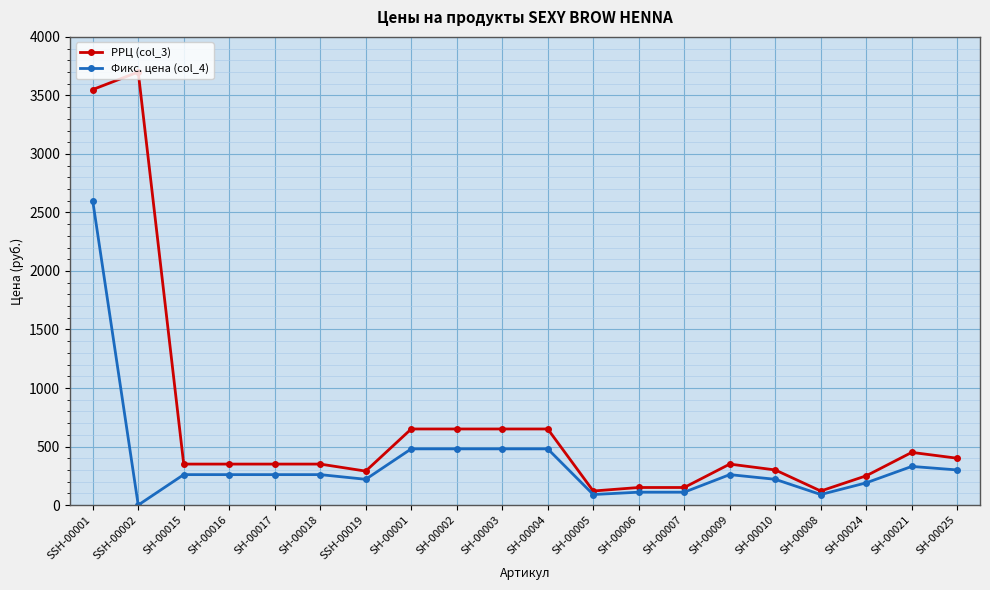

At which category does РРЦ (col_3) reach its first local peak?

SSH-00002